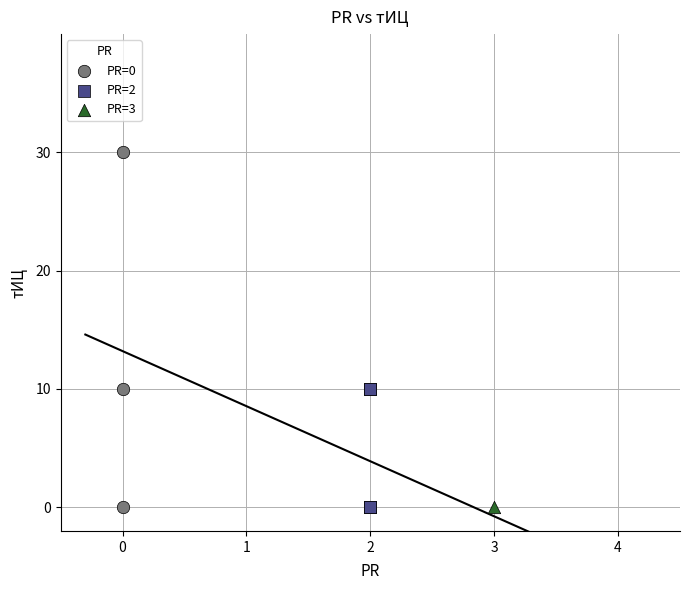

What are all the series names shown in the legend?

PR=0, PR=2, PR=3